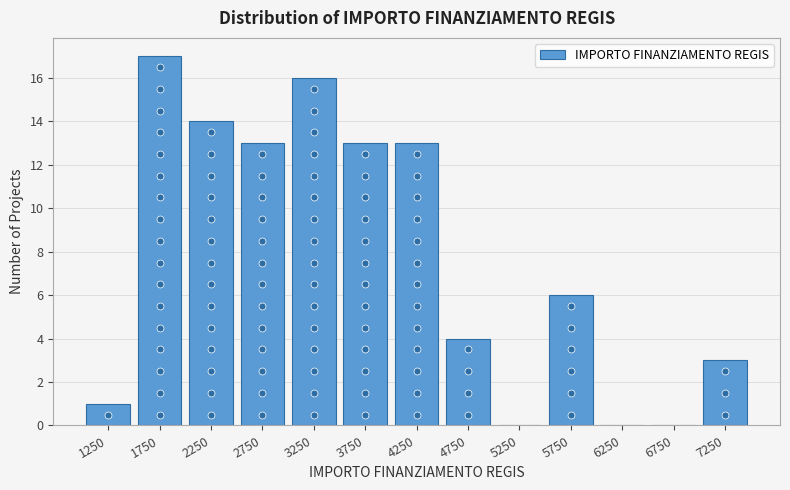

Reading left to right, transcribe this chart: for each bar, give the range it covers on the x-axis and its height. The values are not printed on the chart, so give them approximately, as read against the axis.

1000 to 1500: 1
1500 to 2000: 17
2000 to 2500: 14
2500 to 3000: 13
3000 to 3500: 16
3500 to 4000: 13
4000 to 4500: 13
4500 to 5000: 4
5000 to 5500: 0
5500 to 6000: 6
6000 to 6500: 0
6500 to 7000: 0
7000 to 7500: 3